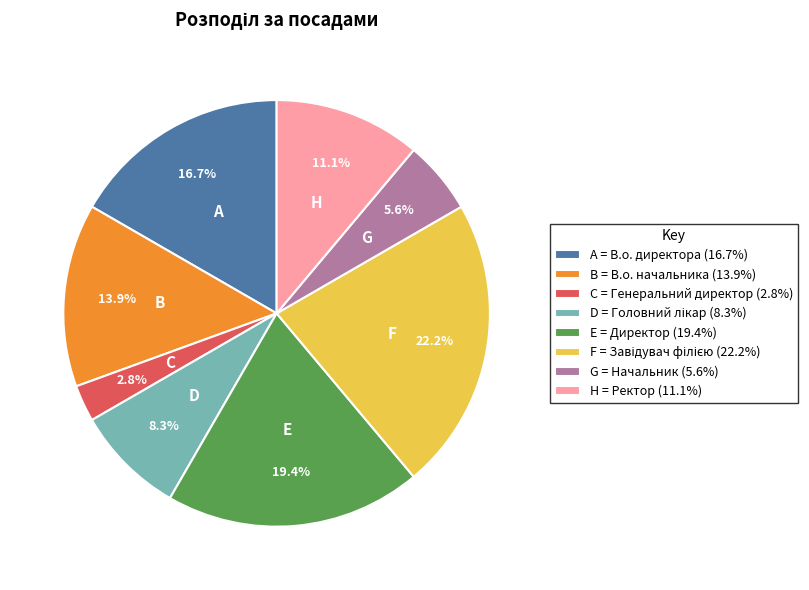

Is there a majority slice in this chart?

No